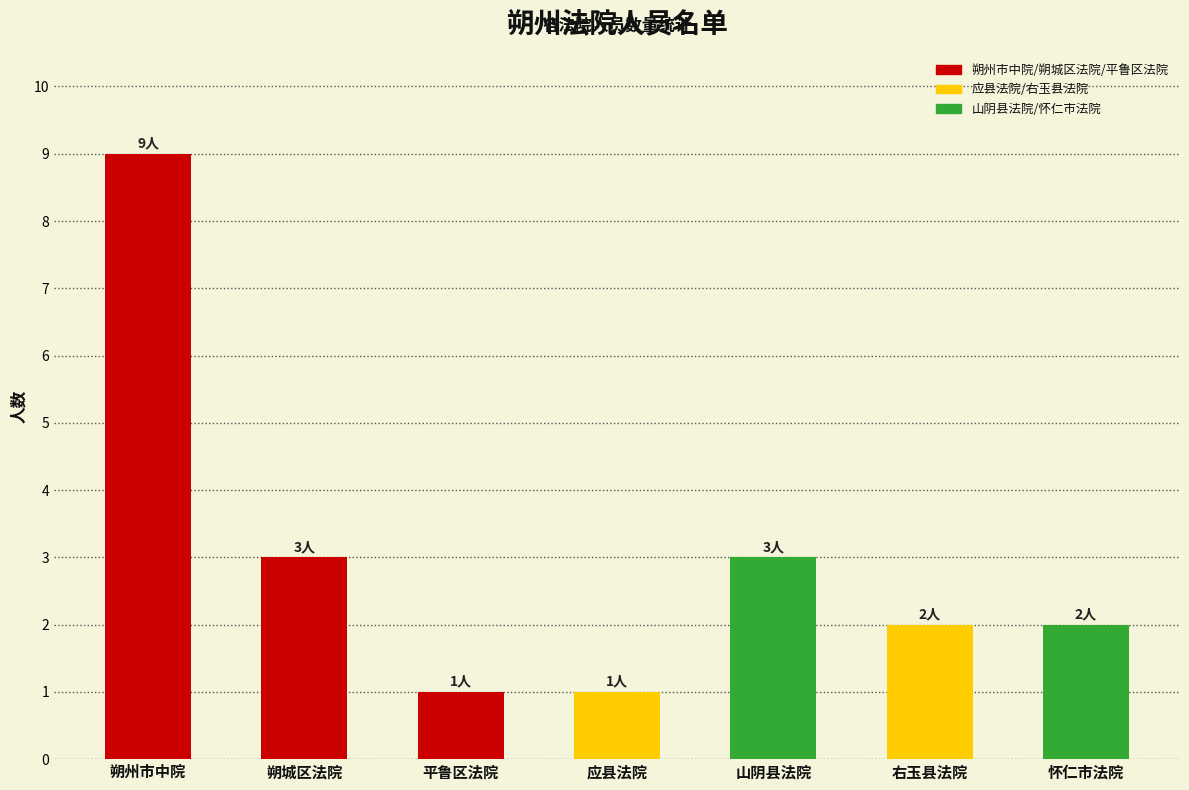

What is the ratio of the value at 朔州市中院 to the value at 朔城区法院?

3.0